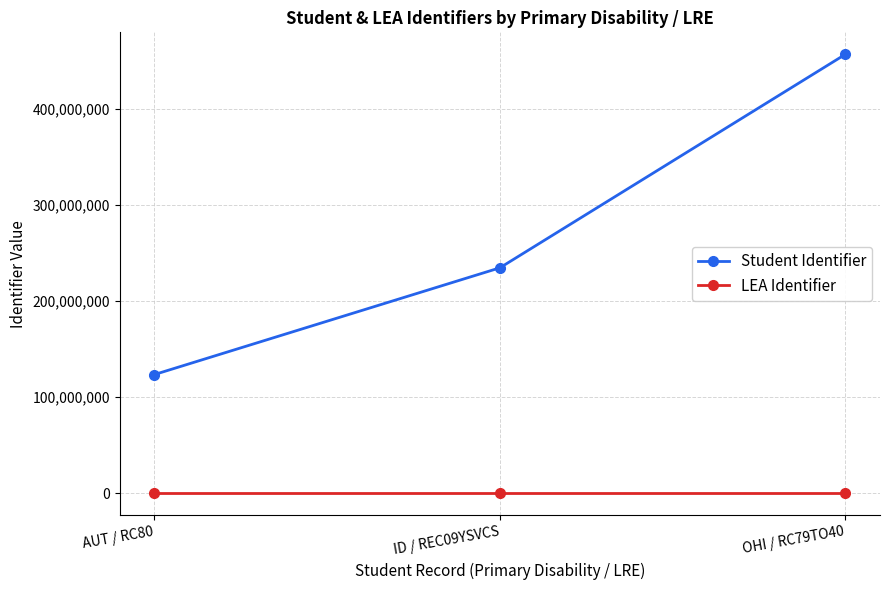

How many Student Identifier values are between 123456789 and 456789123?

3